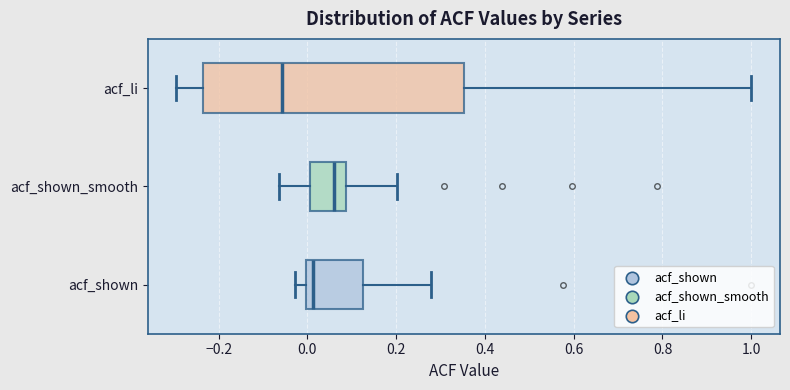

Reading bottom to top, transcribe this box plot: for each box, give where its median line is, the range the box spans, and where its two whiskers end, as read against the x-axis. The values are not printed on the chart, so give them approximately, as read against the axis.

acf_shown: median 0.02, box 0.00 to 0.12, whiskers -0.02 to 0.28
acf_shown_smooth: median 0.06, box 0.00 to 0.08, whiskers -0.06 to 0.20
acf_li: median -0.06, box -0.24 to 0.36, whiskers -0.30 to 1.00